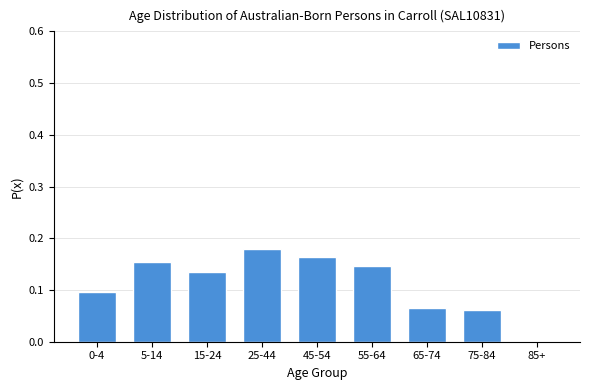

Which label corresponds to the largest value in the chart?

25-44